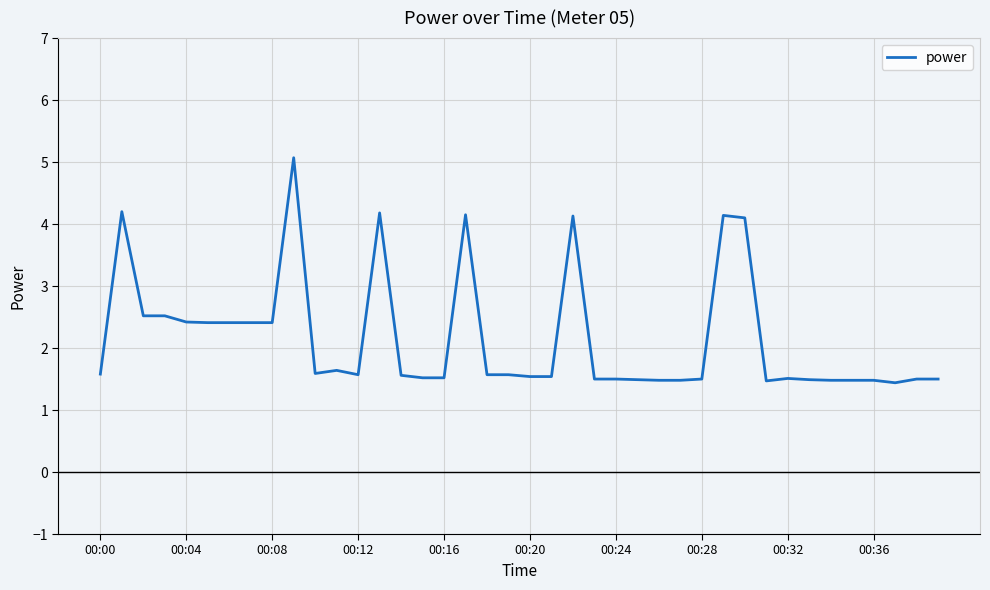

What is the maximum value shown in the chart?

5.1